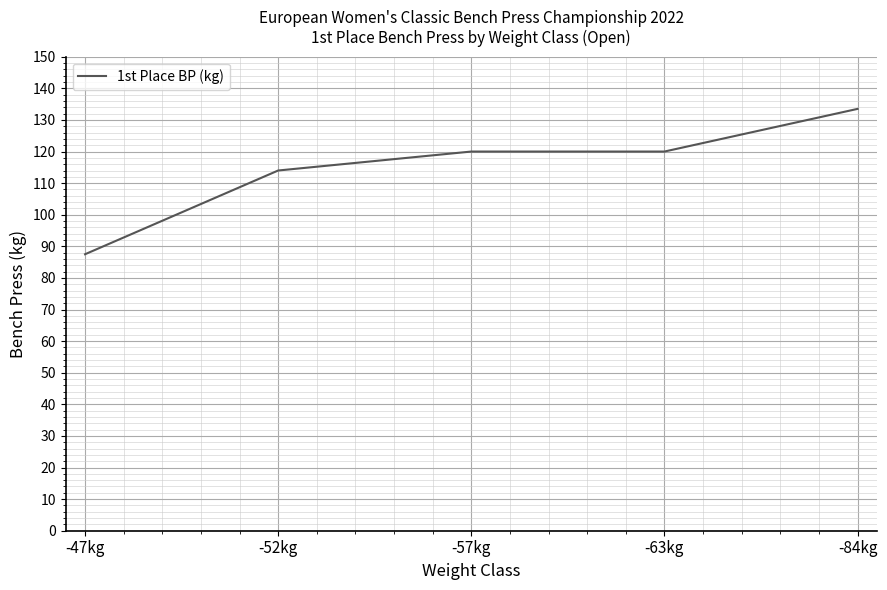

How many distinct data groups are displayed?

1